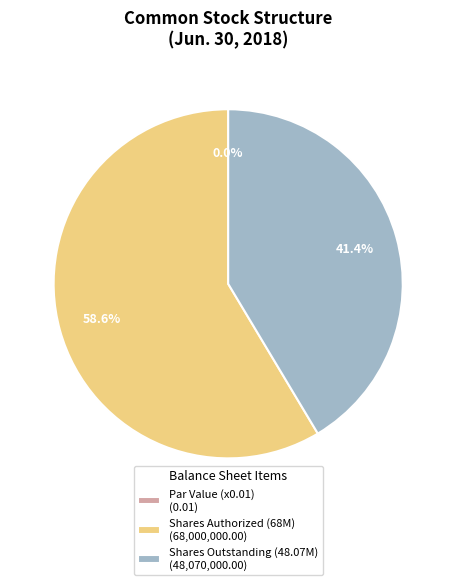

Which slice is the largest?

Common stock, shares authorized